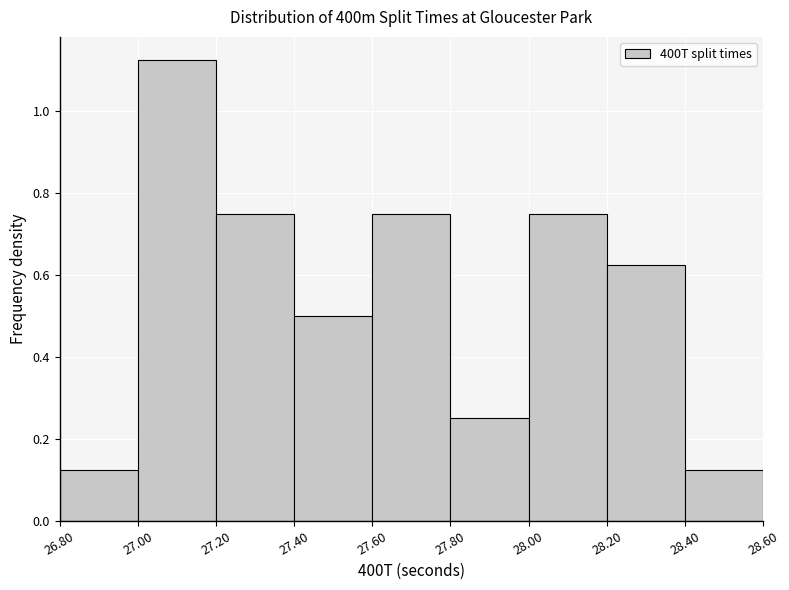

Reading left to right, transcribe this chart: for each bar, give the range it covers on the x-axis and its height. The values are not printed on the chart, so give them approximately, as read against the axis.

26.80 to 27.00: 0.12
27.00 to 27.20: 1.12
27.20 to 27.40: 0.76
27.40 to 27.60: 0.50
27.60 to 27.80: 0.76
27.80 to 28.00: 0.26
28.00 to 28.20: 0.76
28.20 to 28.40: 0.62
28.40 to 28.60: 0.12